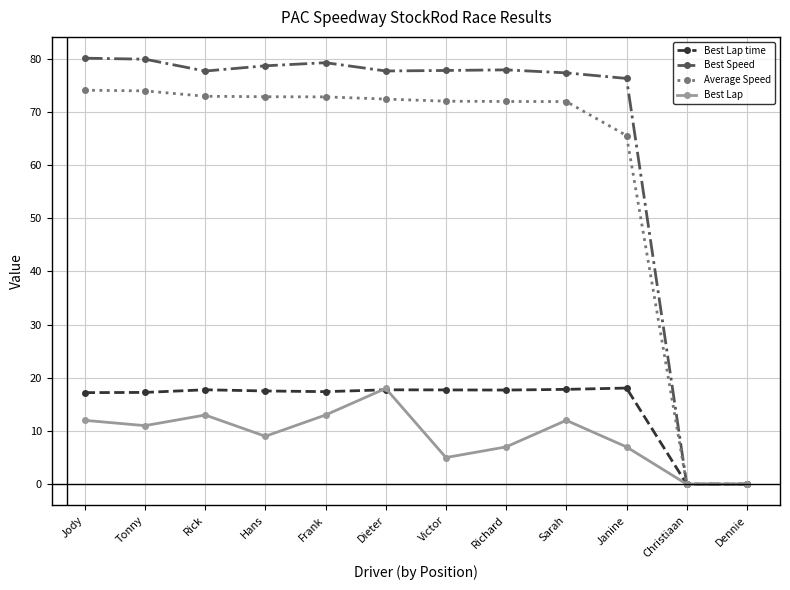

What is the value of the Average Speed point at the 9th from the left?

72.0